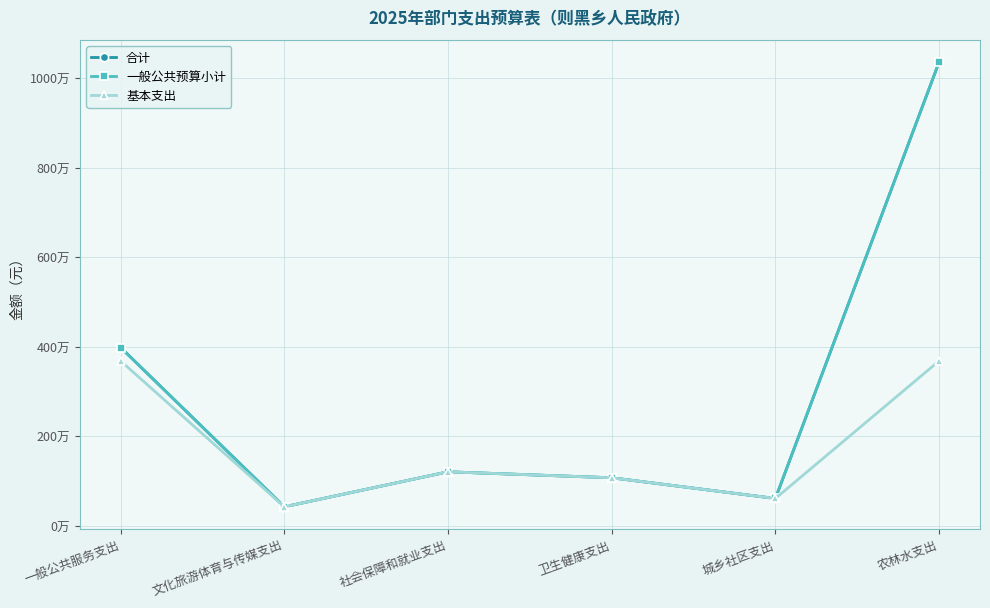

The 基本支出 series shows 580605.4 at 文化旅游体育与传媒支出. True or false?

False